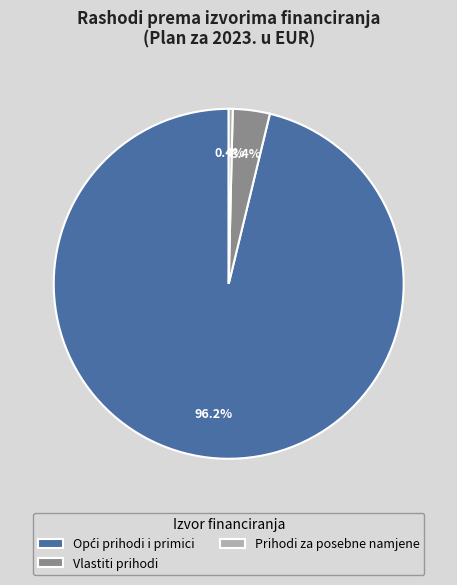

Which slice is the smallest?

Prihodi za posebne namjene